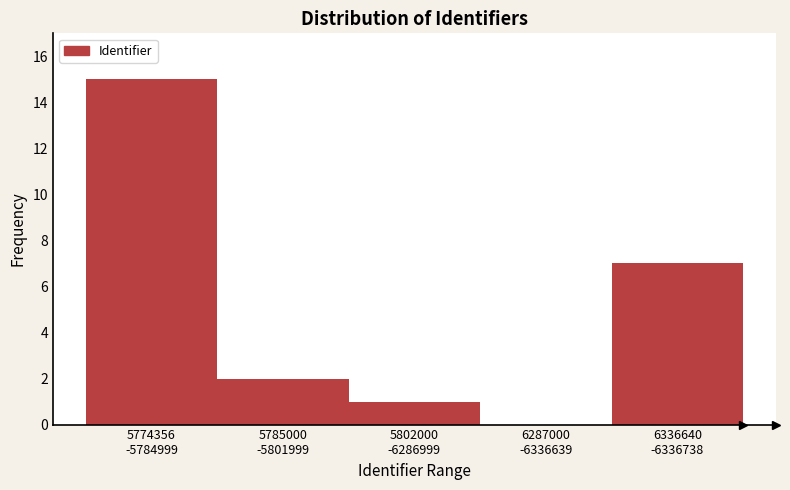

What is the greatest value displayed?

15